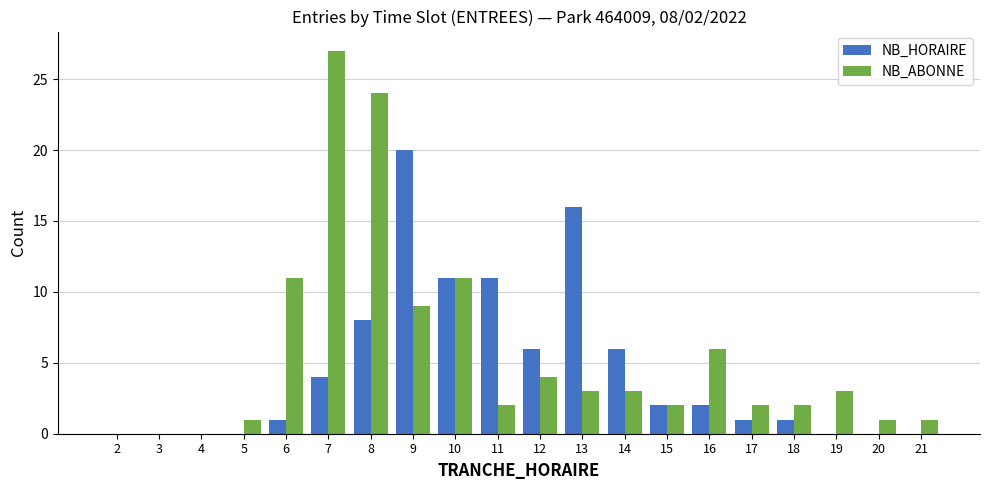

Which series changed the most between 8 and 14?

NB_ABONNE